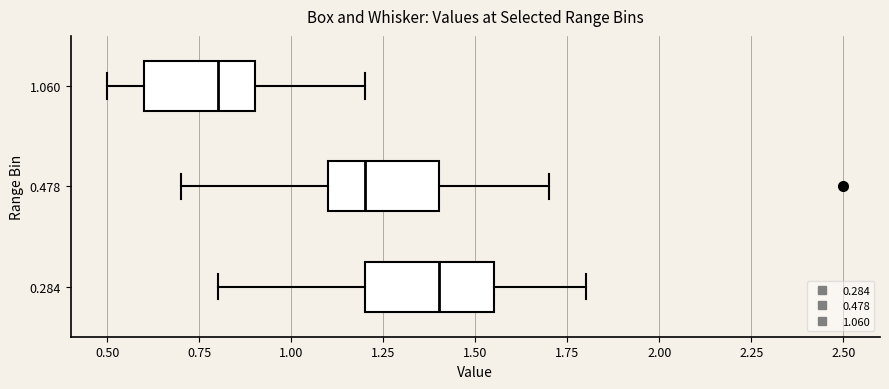

Comparing the boxes themselves (not the whiskers), which one is the widest?

0.284